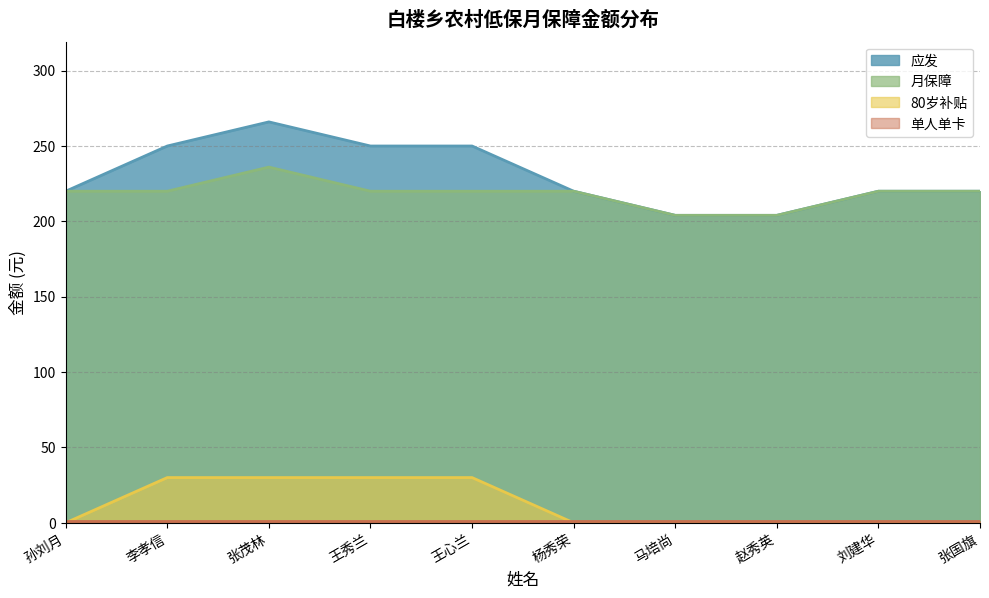

How many lines are shown in the chart?

4